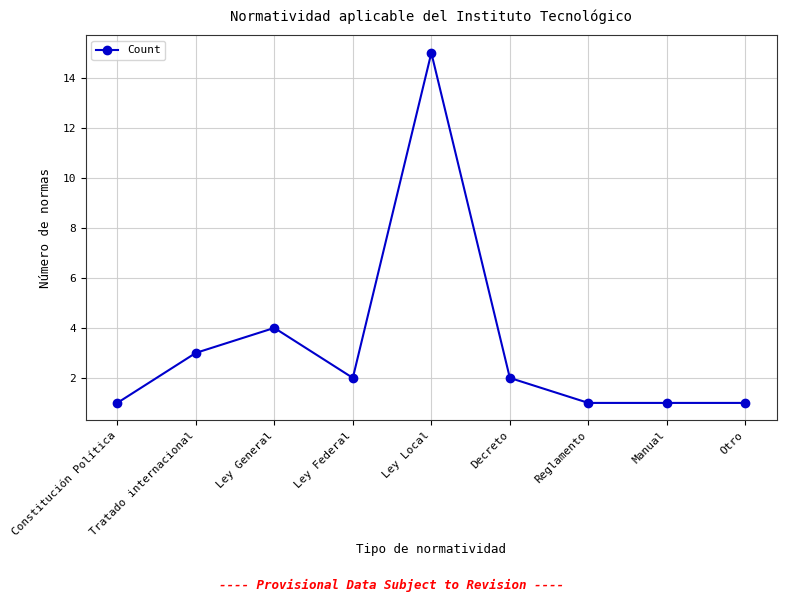

Where is the first local maximum?

Ley General